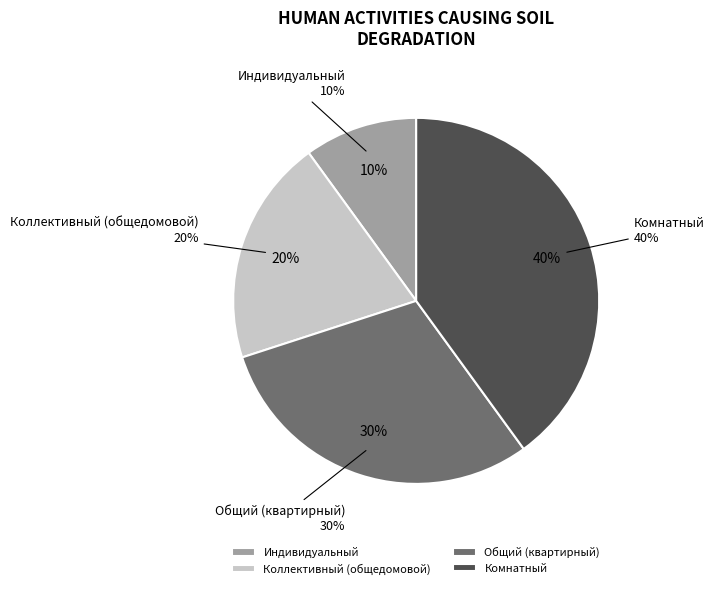

What is the smallest slice in the pie chart?

Индивидуальный